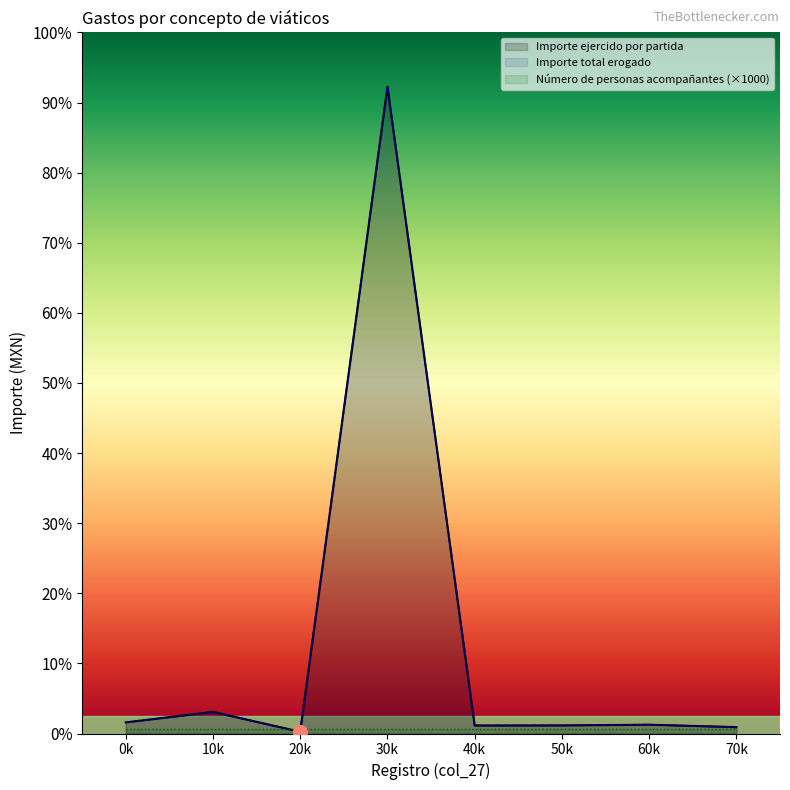

Is the value of Importe ejercido por partida at 70k greater than the value of Importe total erogado at 20k?

Yes